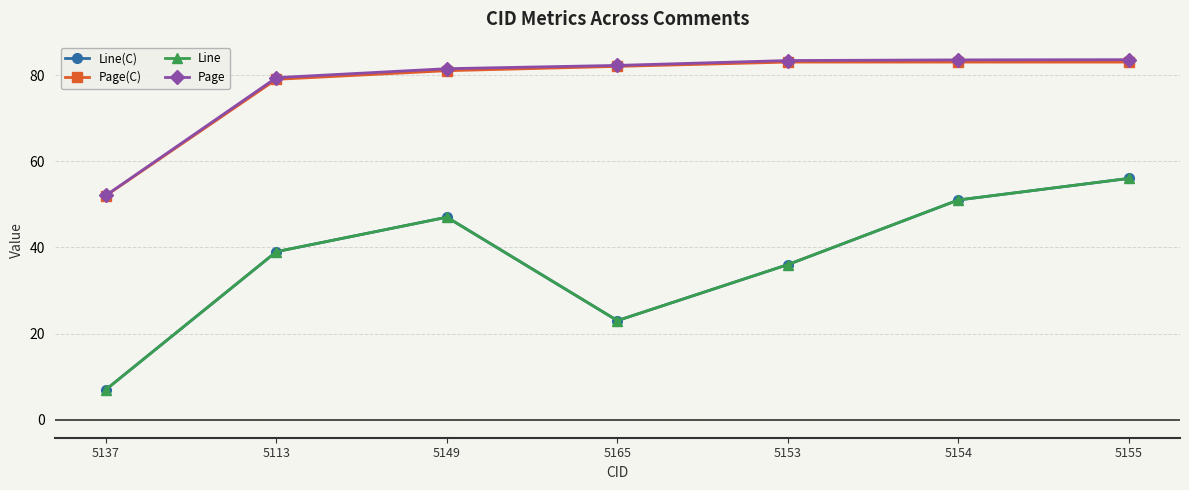

Is the value of Line(C) at 5155 greater than the value of Page at 5149?

No